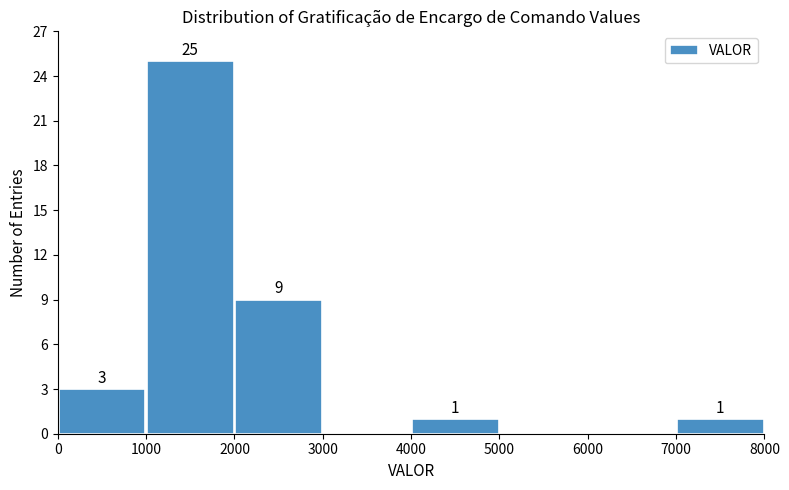

Which range on the x-axis has the tallest bar?

1000 to 2000